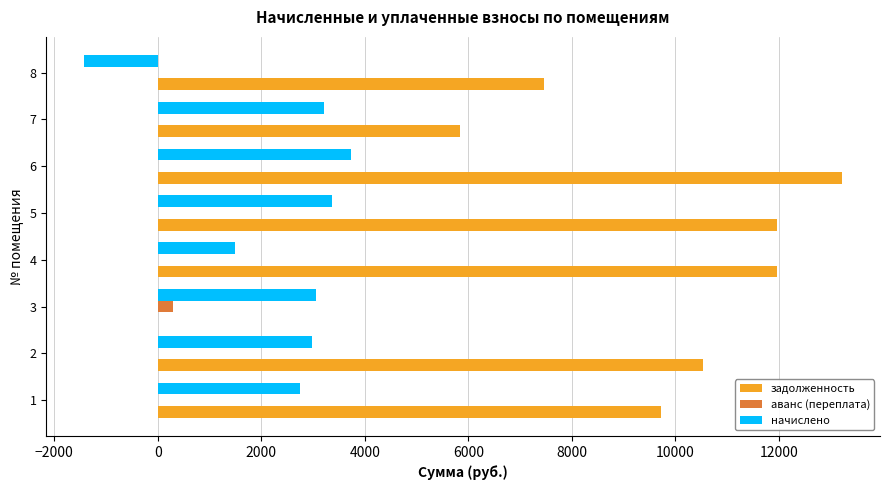

How many positive values does the задолженность series have?

7